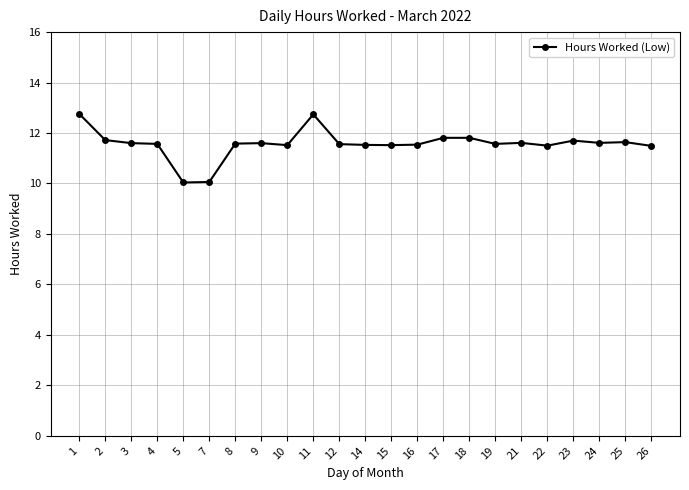

What value does the data have at 24?

11.6